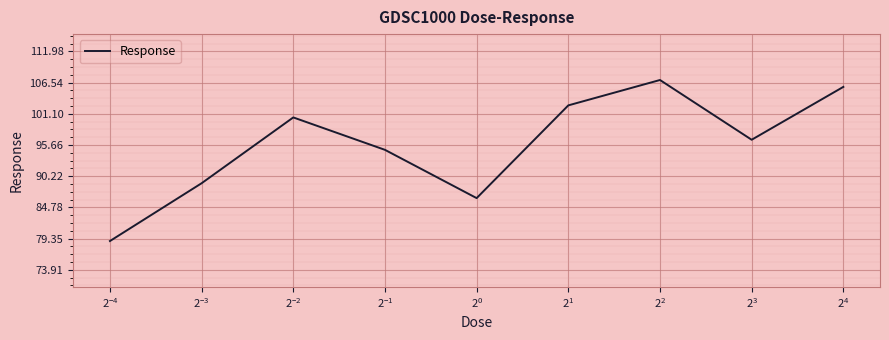

What is the minimum value shown in the chart?

78.9